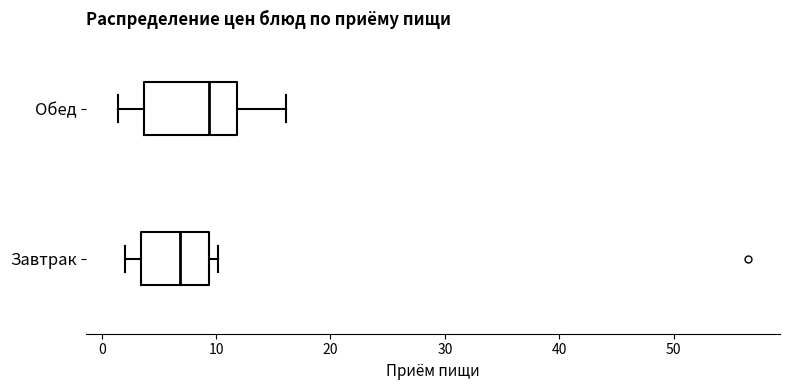

Reading bottom to top, transcribe this box plot: for each box, give where its median line is, the range the box spans, and where its two whiskers end, as read against the x-axis. The values are not printed on the chart, so give them approximately, as read against the axis.

Завтрак: median 7, box 3 to 9, whiskers 2 to 10
Обед: median 9, box 4 to 12, whiskers 1 to 16